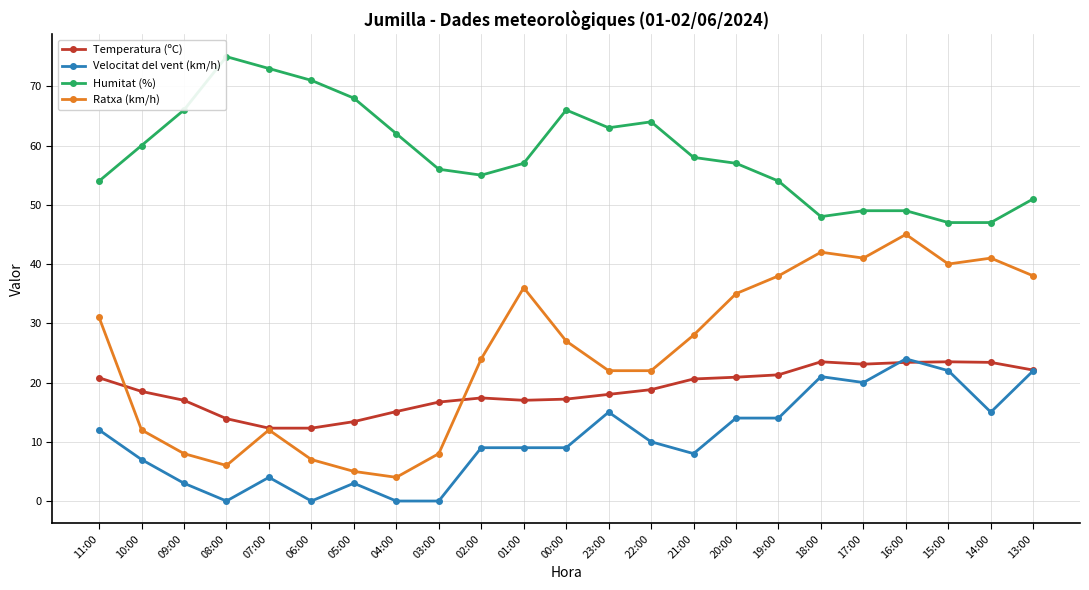

True or false: Temperatura (ºC) has a value of 18.0 at 23:00.

True